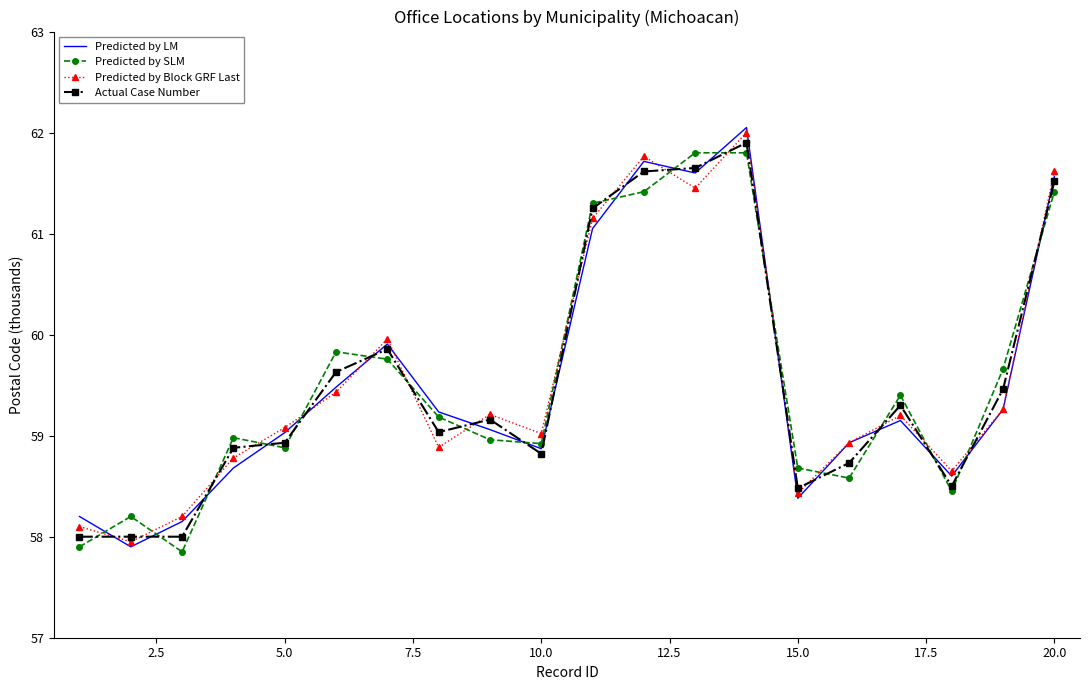

What is the average value of the Predicted by SLM series?

59.5